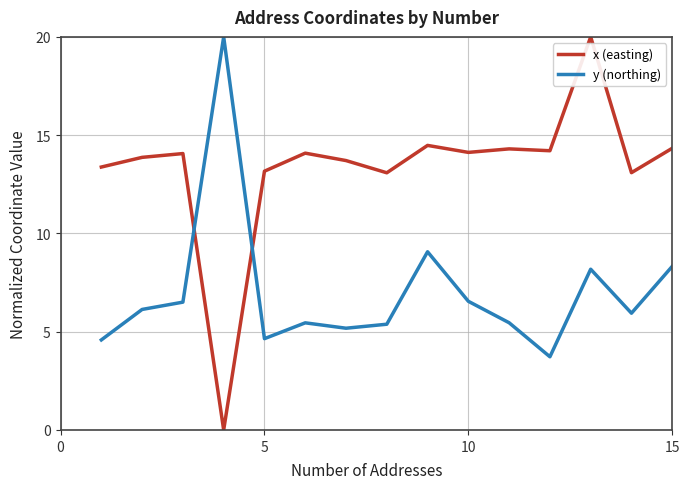

Which series has the largest total across all categories?

x (easting)